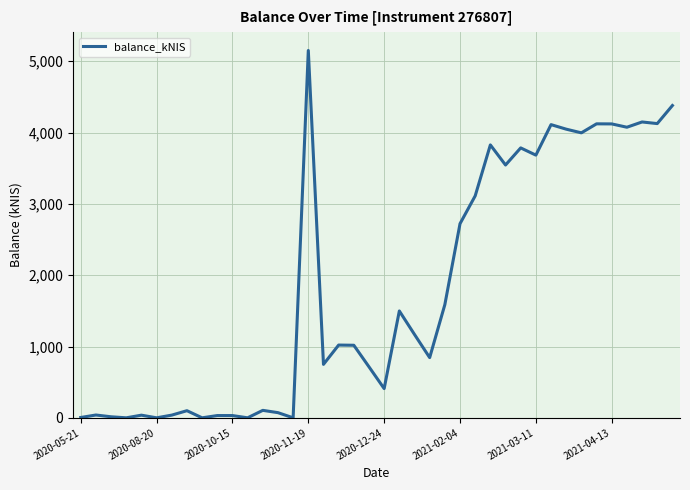

What is the difference between the maximum and minimum values?

5151.3